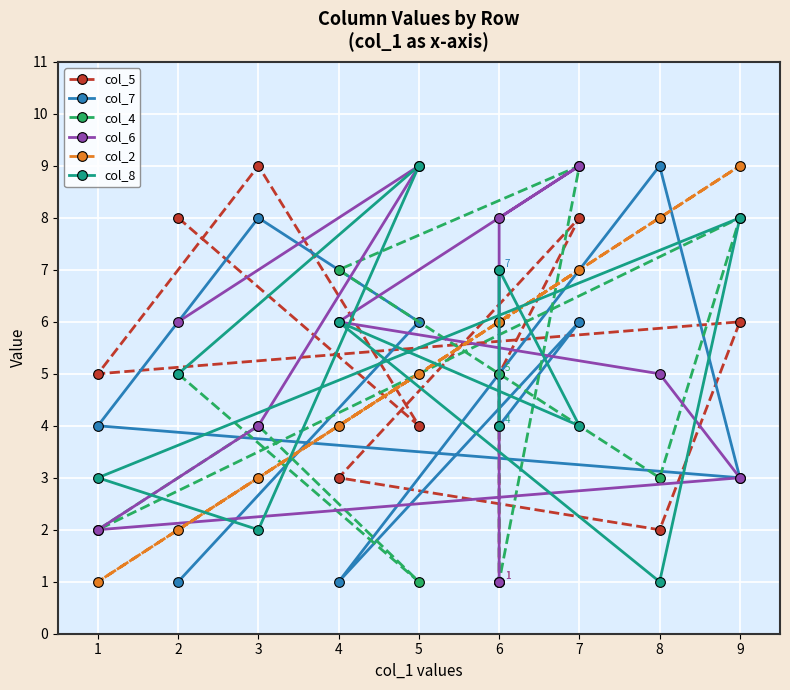

True or false: col_7 has a value of 6 at 7.

True